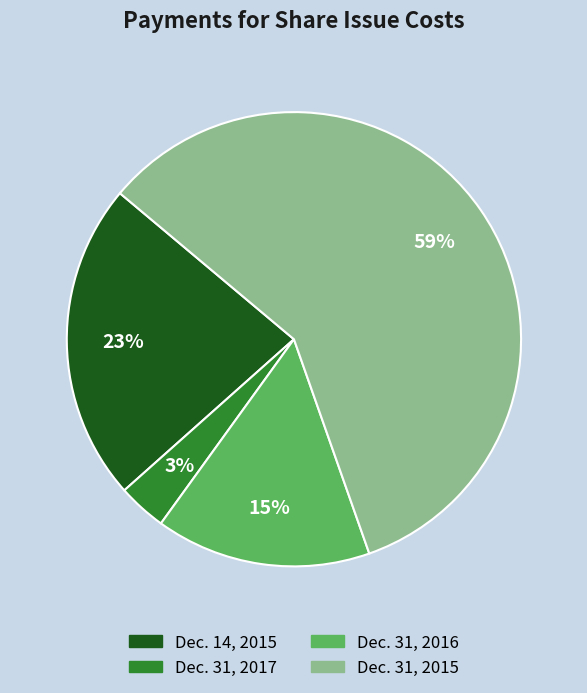

Does Dec. 31, 2017 represent more than half of the total?

No